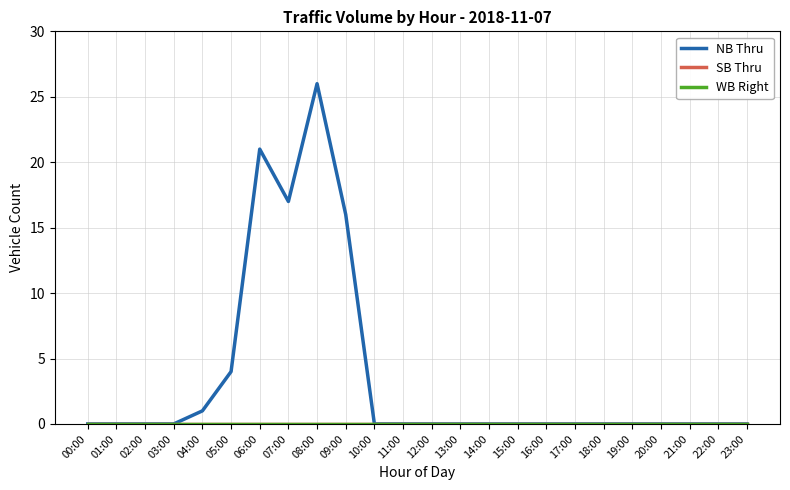

Is it true that NB Thru equals 14 at 01:00?

False